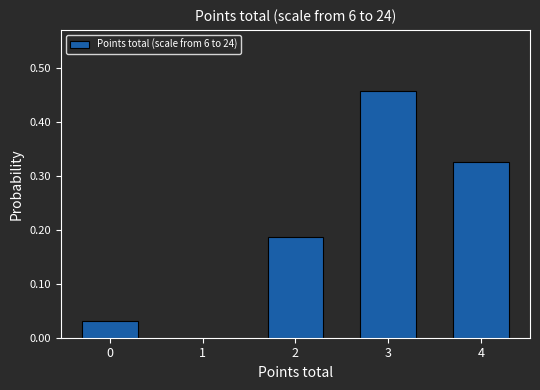

What is the sum of all values?

1.0